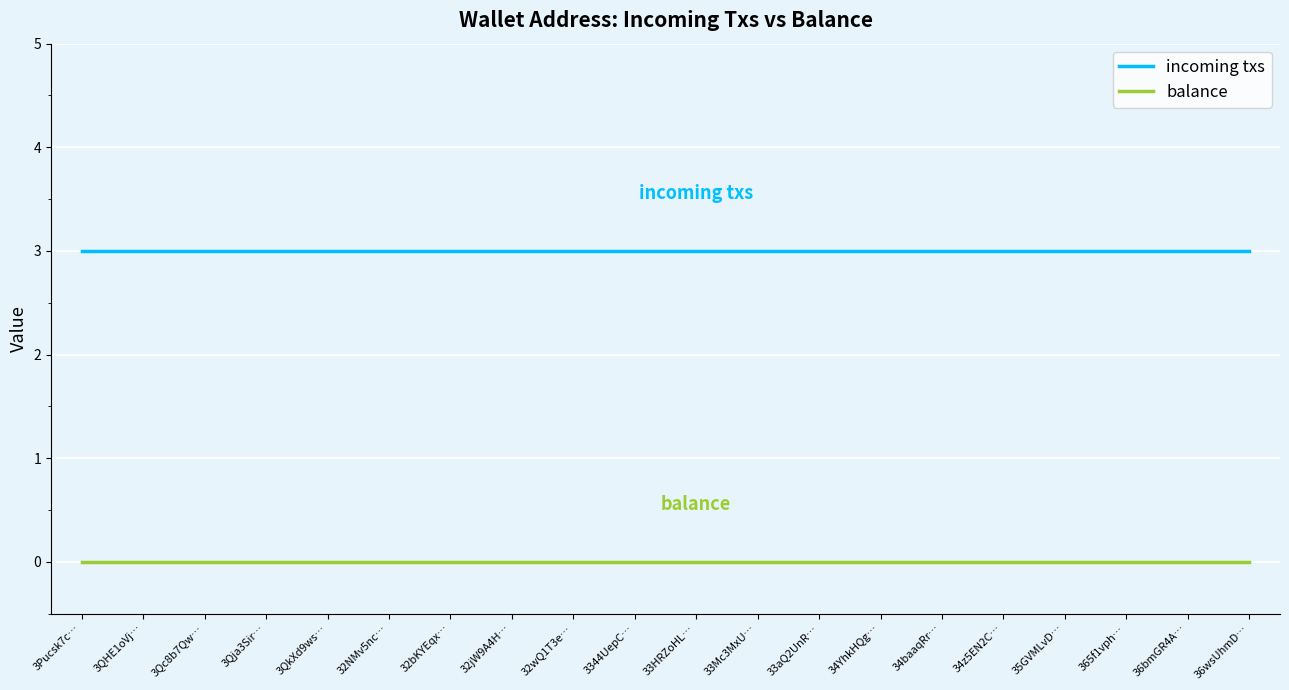

What is the greatest value displayed?

3